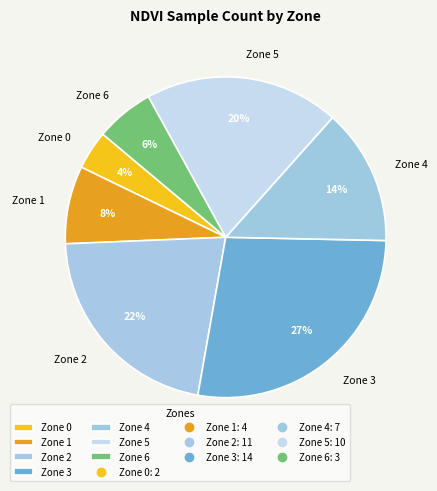

To the nearest percent, what percentage of the pie is Zone 3?

27%